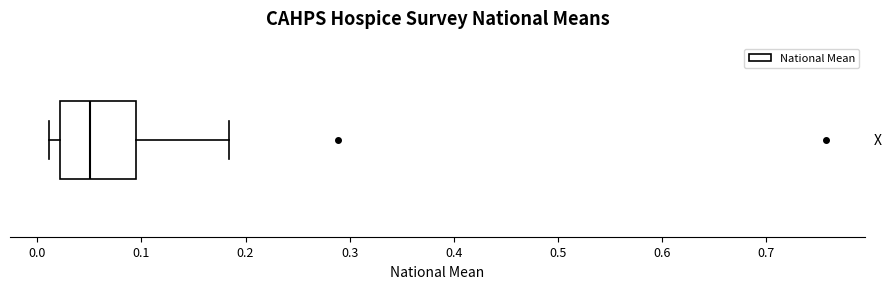

Where is the left edge of the box on the x-axis? The values are not printed on the chart, so give them approximately, as read against the axis.

0.02